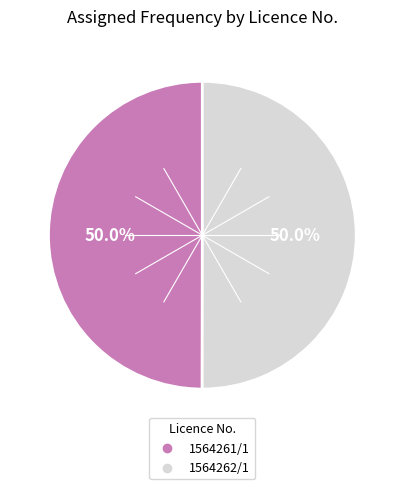

Count the number of slices in the pie.

2